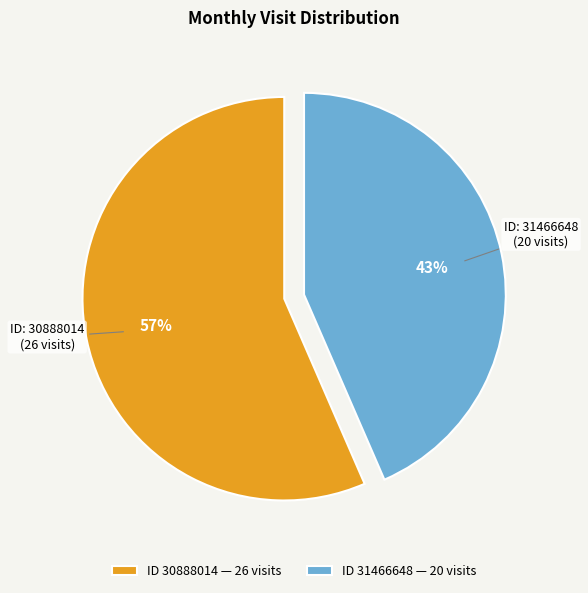

To the nearest percent, what is the average slice percentage?

50%